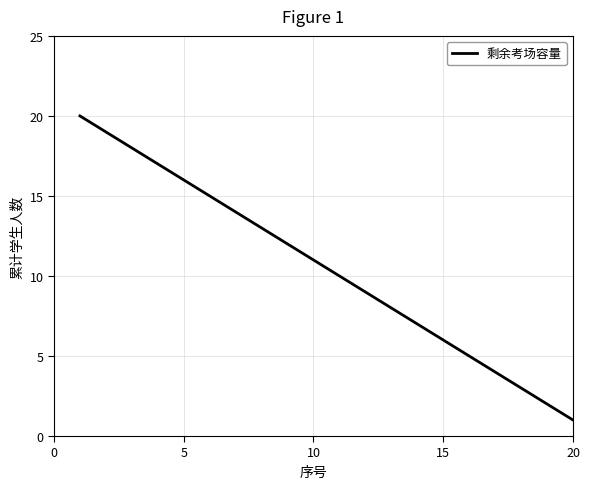

True or false: there are more than 2 points higher than both neighbors.

False